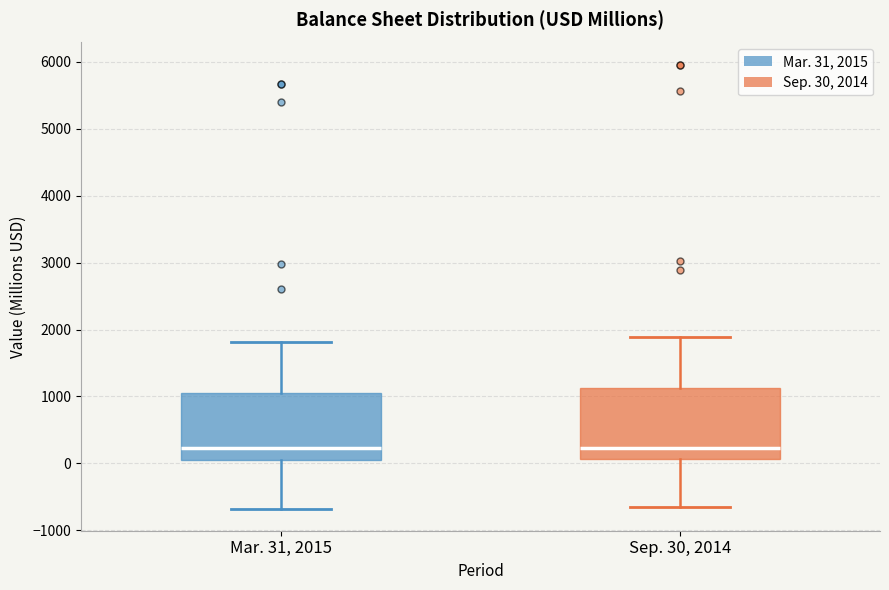

Reading left to right, transcribe this box plot: for each box, give where its median line is, the range the box spans, and where its two whiskers end, as read against the y-axis. The values are not printed on the chart, so give them approximately, as read against the axis.

Mar. 31, 2015: median 200, box 100 to 1100, whiskers -700 to 1800
Sep. 30, 2014: median 200, box 100 to 1100, whiskers -600 to 1900